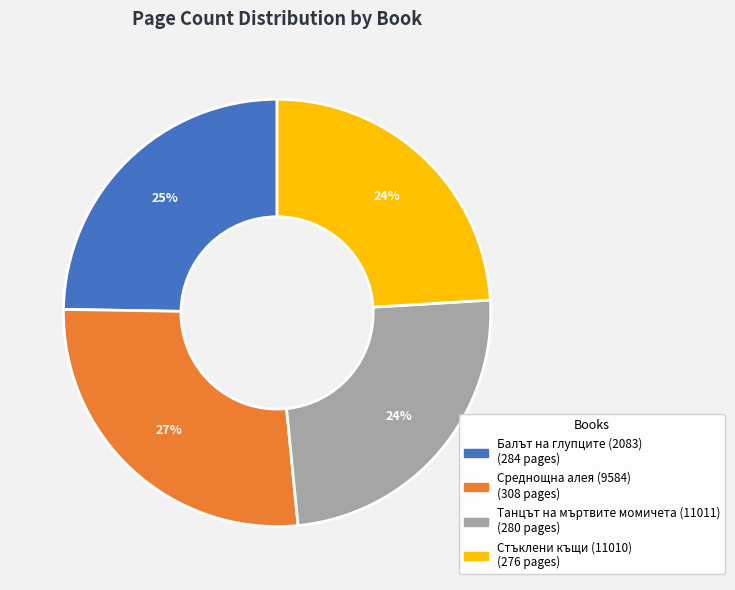

Is the sum of Балът на глупците (2083) and Танцът на мъртвите момичета (11011) greater than half?

No